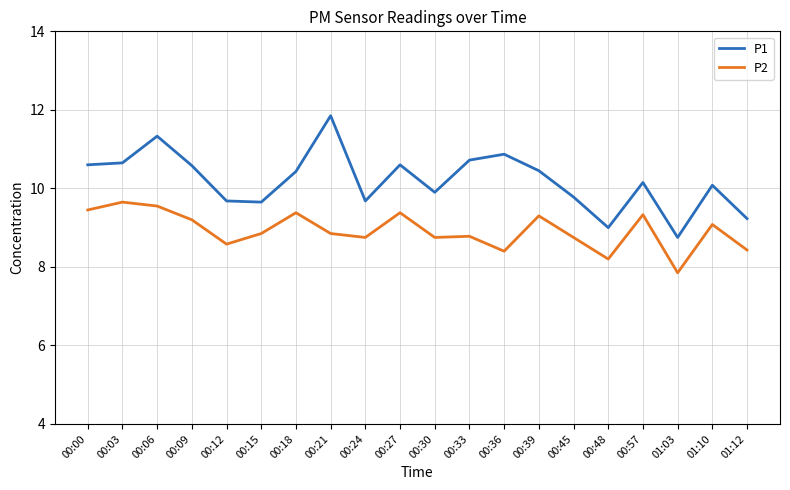

What is the approximate value of P1 at 00:15?

9.7